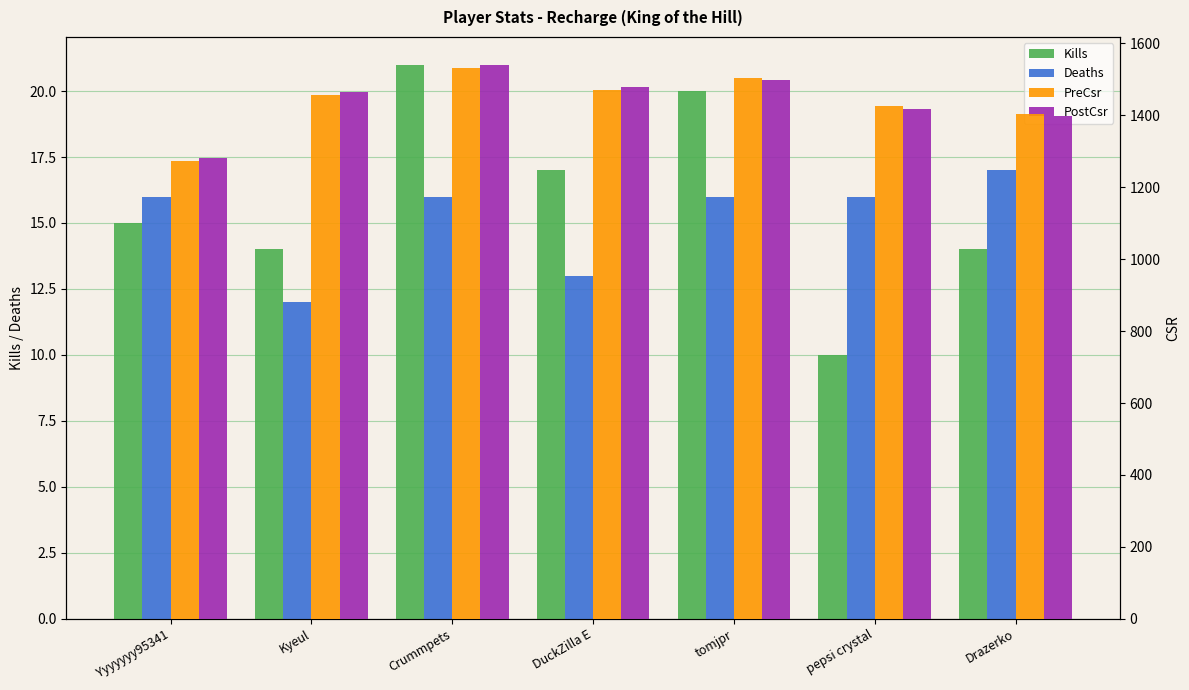

What is the highest value of the PreCsr series?

1533